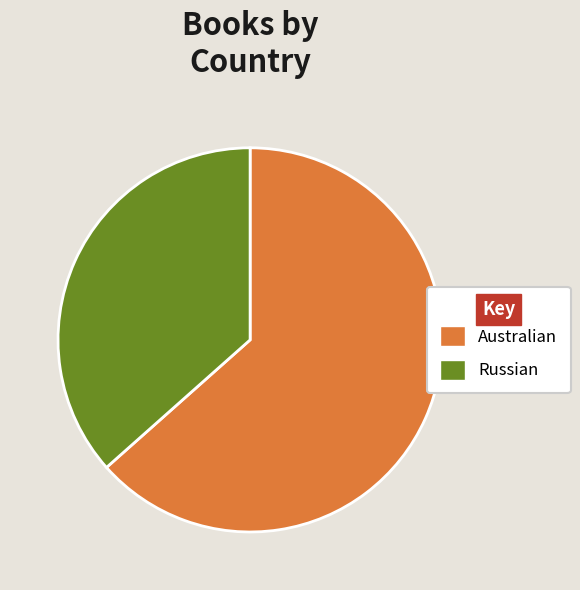

Between Russian and Australian, which is larger?

Australian